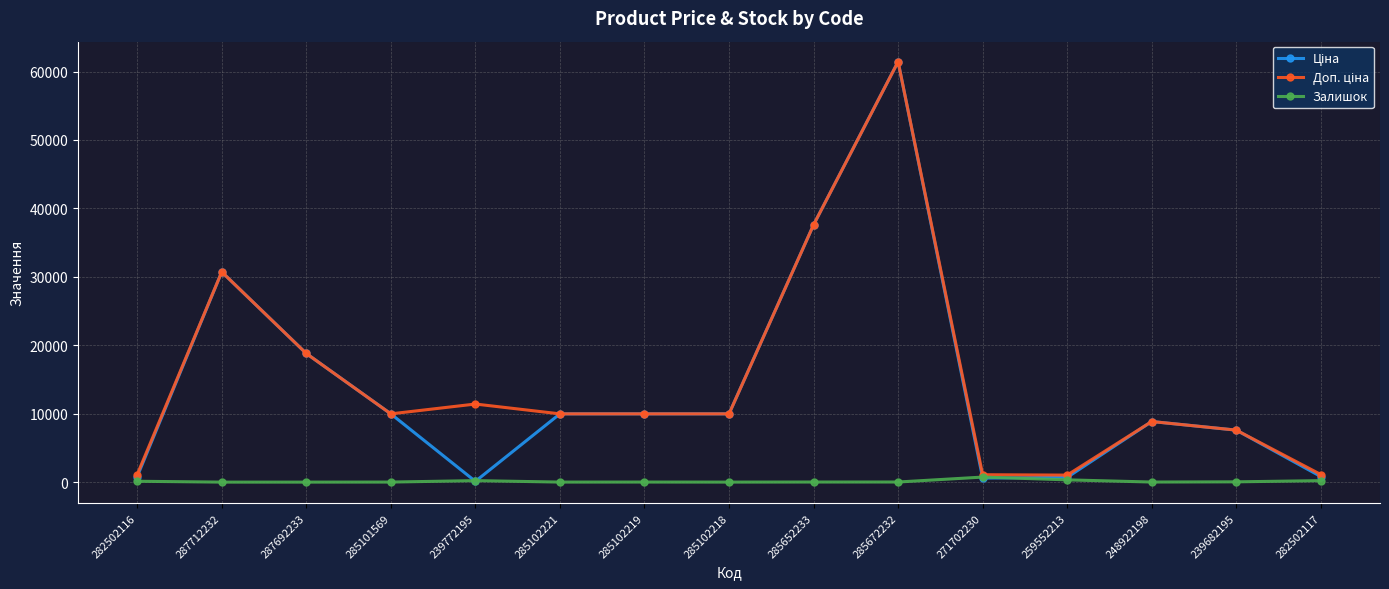

At which category does the chart reach its peak across all series?

285672232